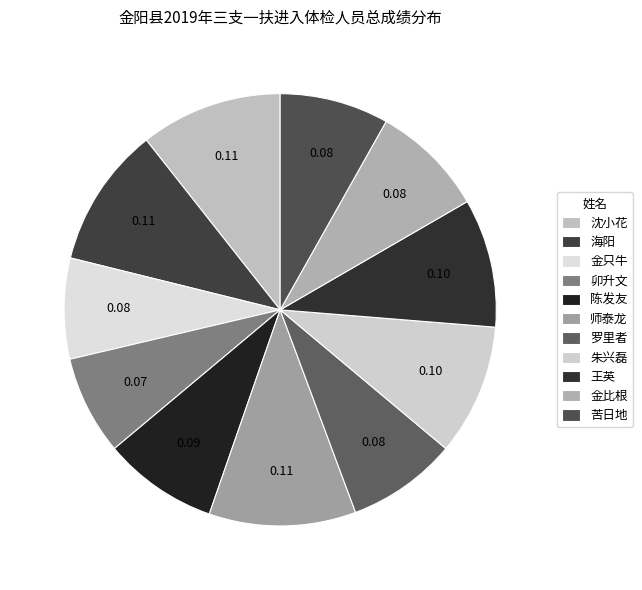

How many segments does this pie chart have?

11